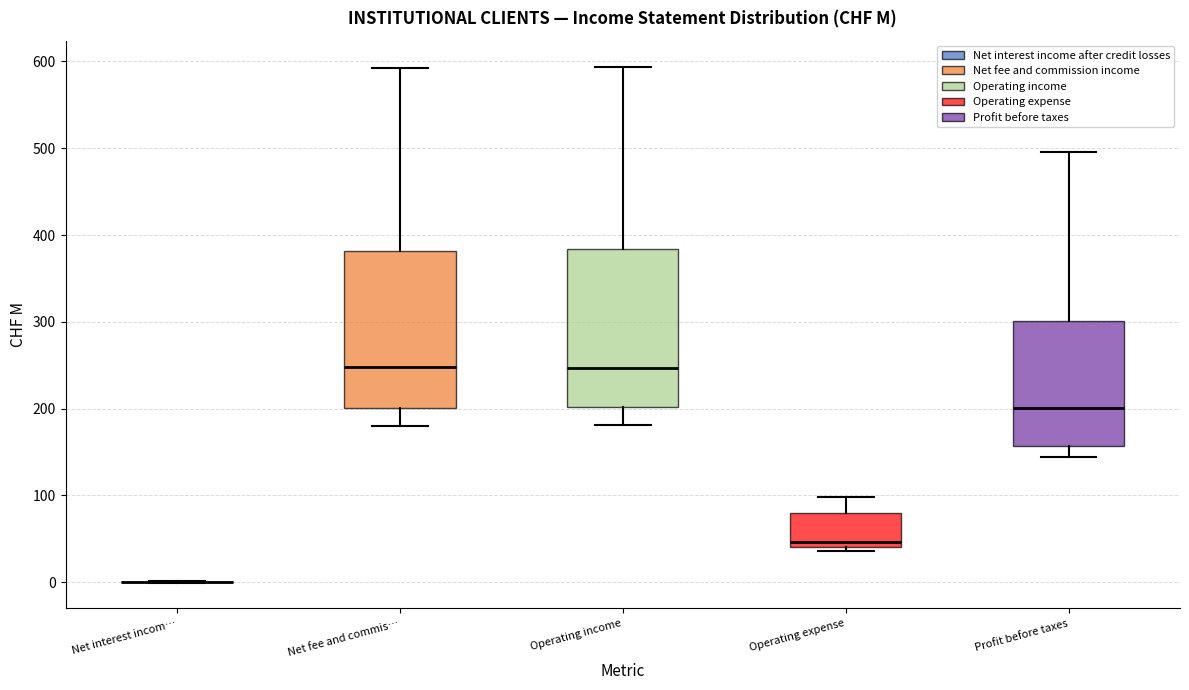

Where does the upper whisker of the box for Operating income end on the y-axis? The values are not printed on the chart, so give them approximately, as read against the axis.

590